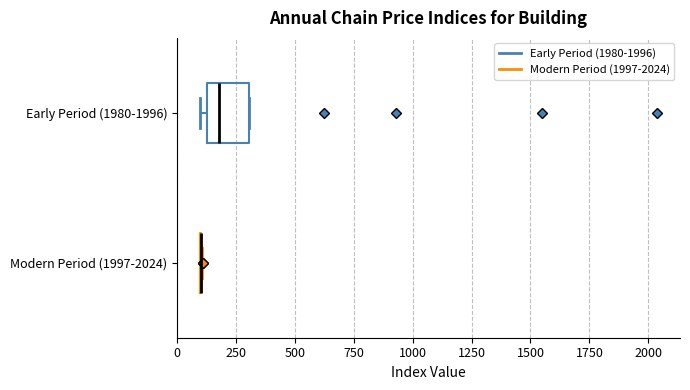

Comparing the boxes themselves (not the whiskers), which one is the widest?

Early Period (1980-1996)